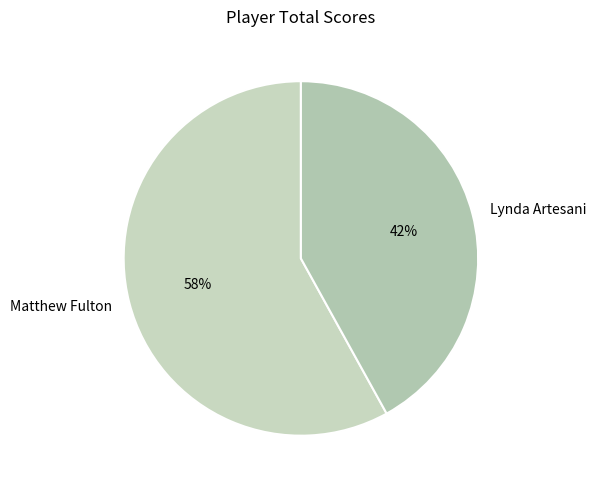

To the nearest percent, what percentage of the pie is Lynda Artesani?

42%